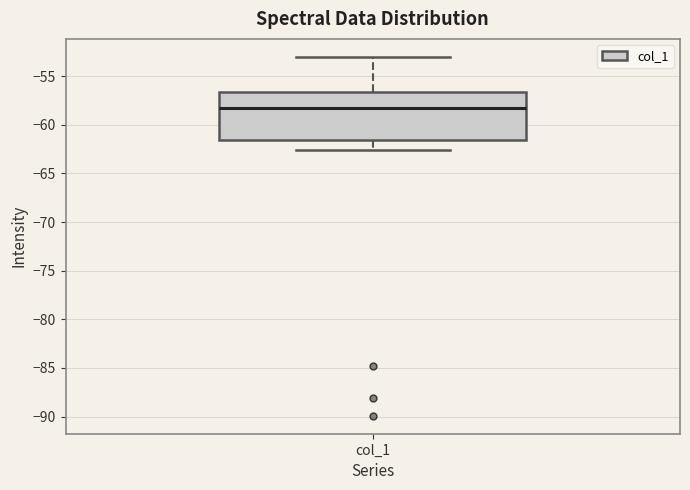

Transcribe this box plot: give where the median line is, the range the box spans, and where the two whiskers end, as read against the y-axis. The values are not printed on the chart, so give them approximately, as read against the axis.

median -58.5, box -61.5 to -56.5, whiskers -62.5 to -53.0